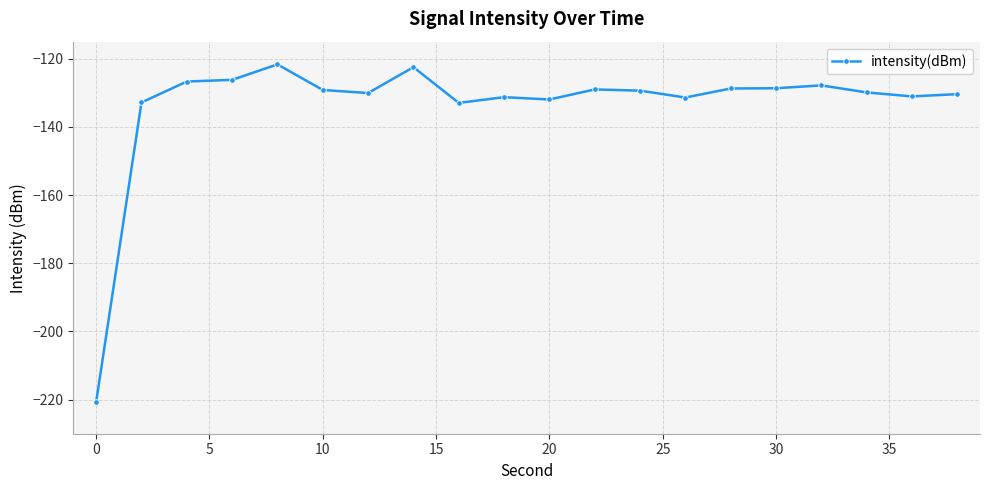

What is the difference between the maximum and minimum values?

99.0